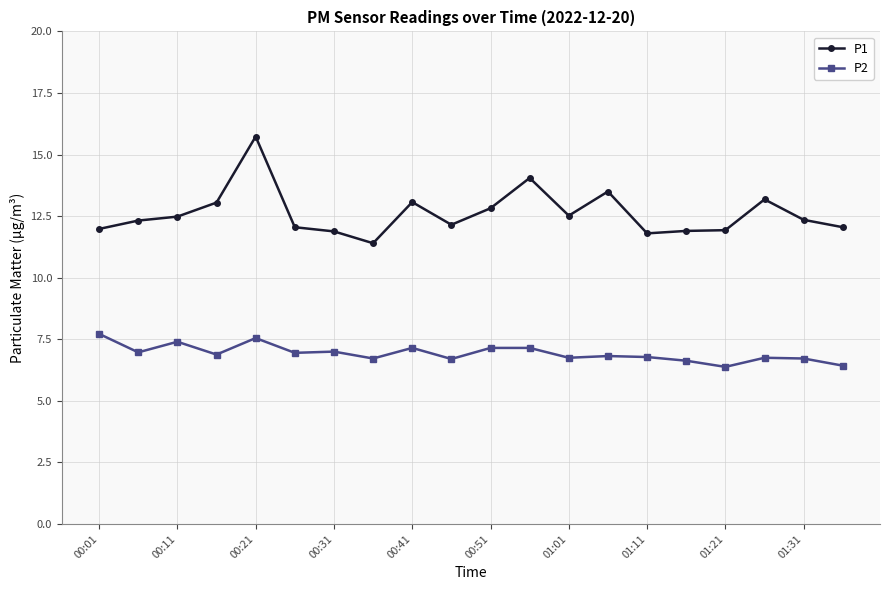

Which series has the largest range (max minus min)?

P1